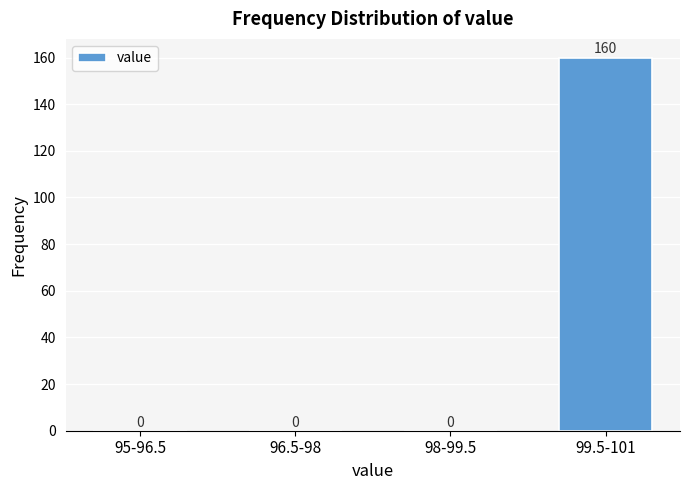

Reading left to right, what are all the values shown in this chart?

95-96.5=0	96.5-98=0	98-99.5=0	99.5-101=160